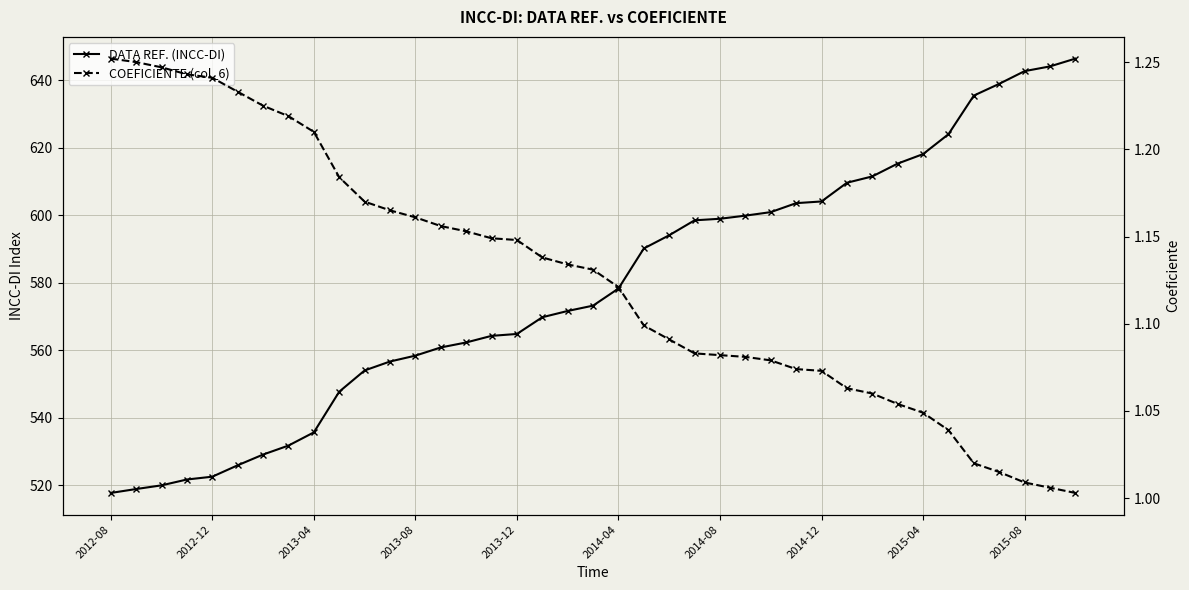

Where does the DATA REF. (INCC-DI) series first go above 573?

19